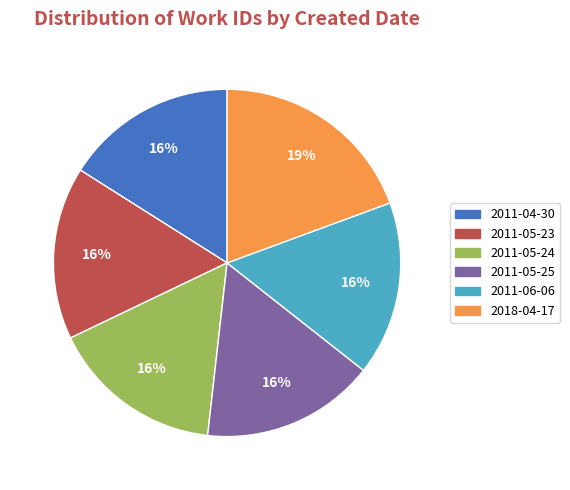

True or false: 2018-04-17 accounts for 31% of the total.

False